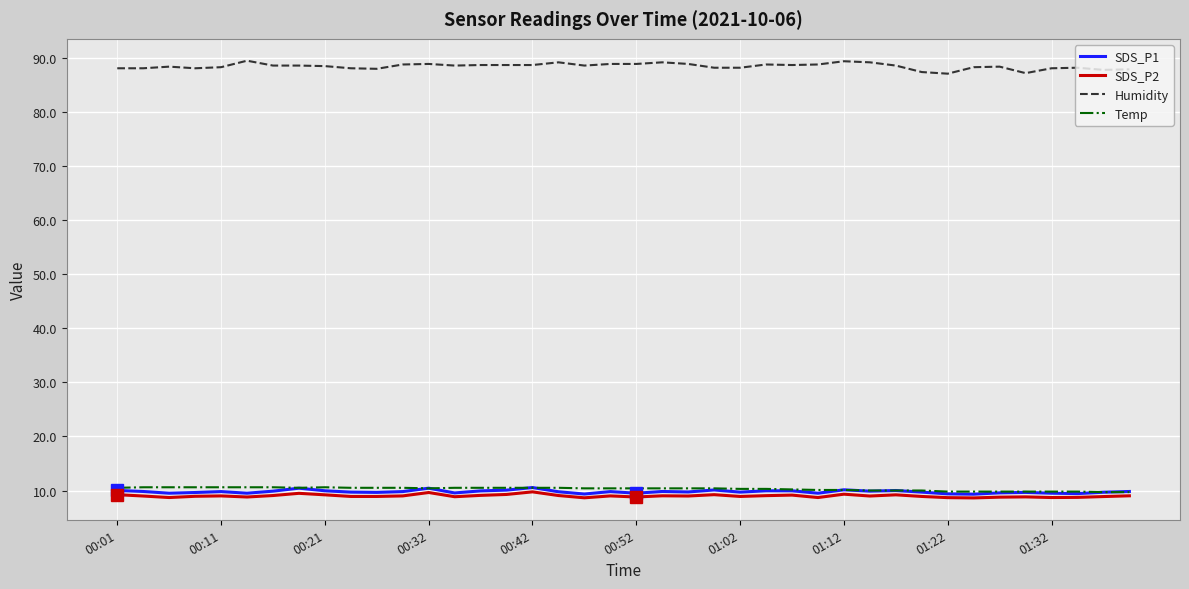

True or false: Humidity and SDS_P1 intersect in this chart.

False